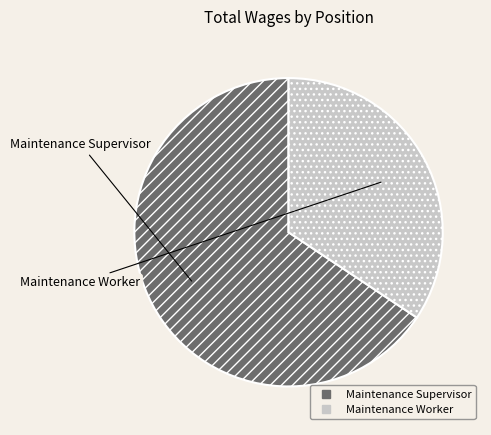

Which category has the biggest portion of the pie?

Maintenance Supervisor